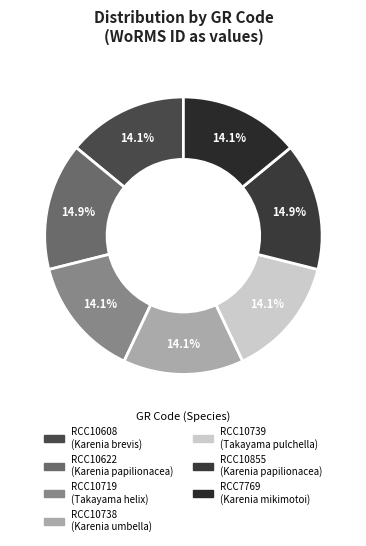

To the nearest percent, what is the combined percentage of RCC10608 and RCC10738?

28%